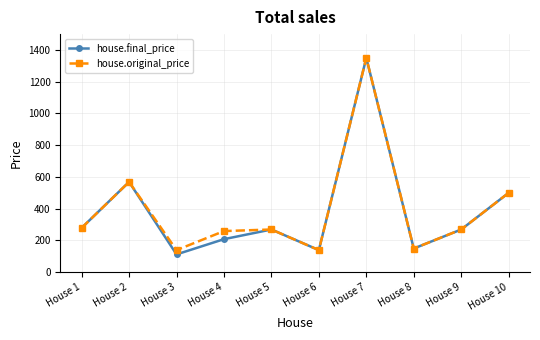

What is the sum of the house.original_price values at House 6 and House 2?

706